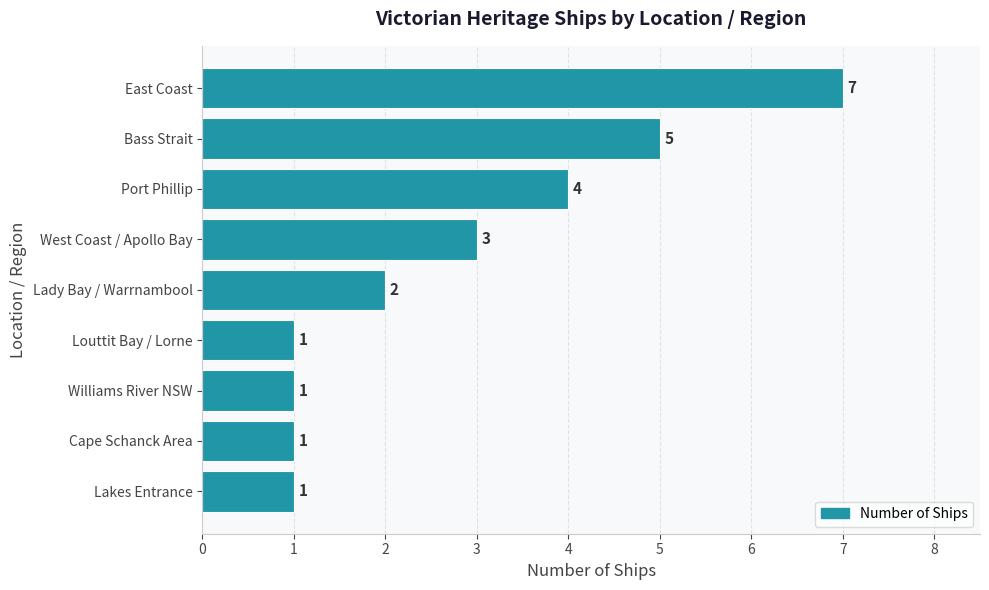

What is the average value?

3